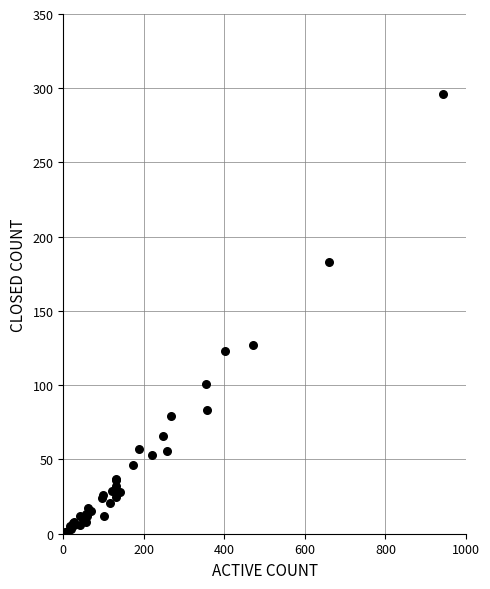

What Y value in the scatter plot is closest to 148?

127